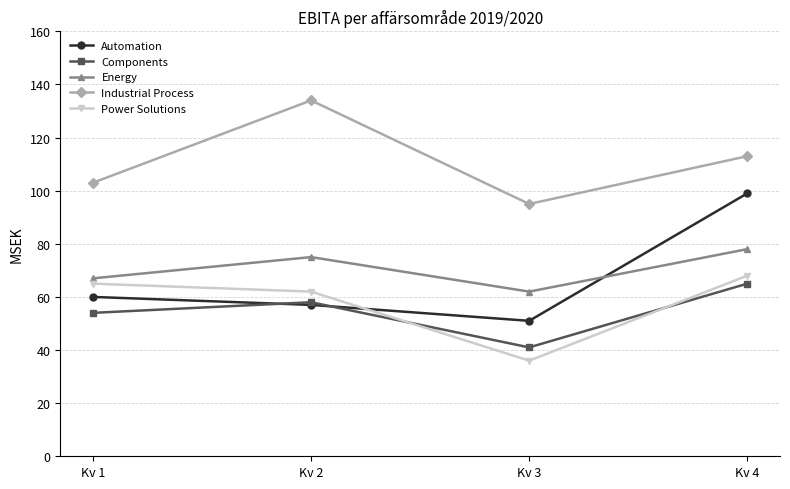

Which series has the widest spread of values?

Automation